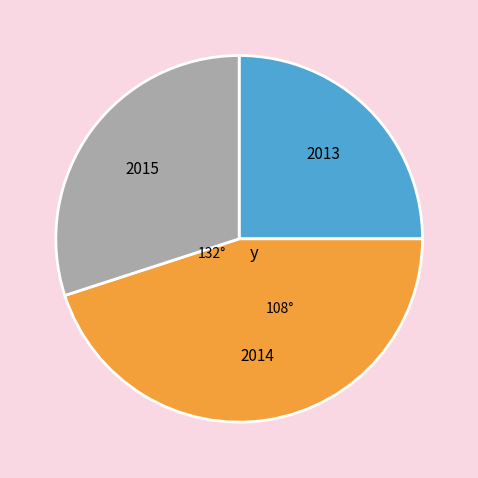

Is the sum of 2013 and 2014 greater than half?

Yes